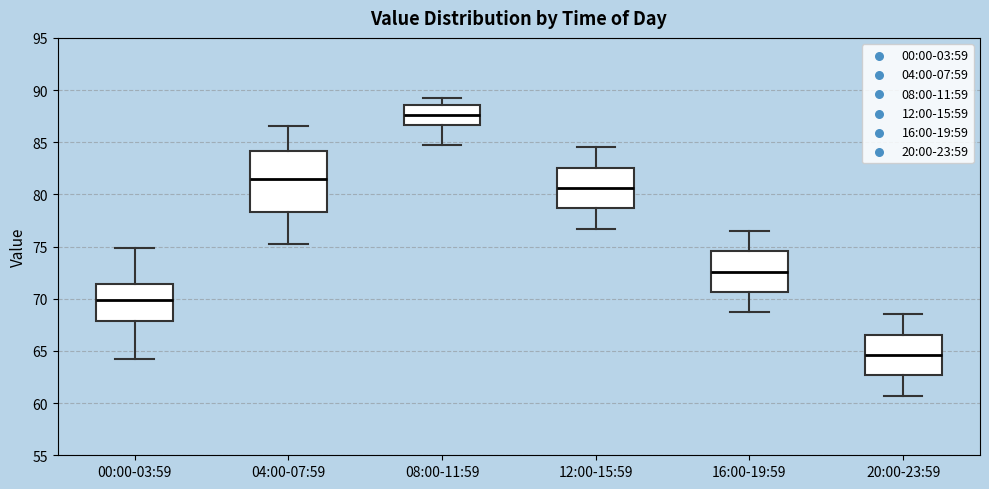

Reading left to right, read every box against the y-axis: the position of its median line, the range the box covers, and the ends of its whiskers. The values are not printed on the chart, so give them approximately, as read against the axis.

00:00-03:59: median 70.0, box 68.0 to 71.5, whiskers 64.0 to 75.0
04:00-07:59: median 81.5, box 78.5 to 84.0, whiskers 75.0 to 86.5
08:00-11:59: median 87.5, box 86.5 to 88.5, whiskers 84.5 to 89.0
12:00-15:59: median 80.5, box 78.5 to 82.5, whiskers 76.5 to 84.5
16:00-19:59: median 72.5, box 70.5 to 74.5, whiskers 68.5 to 76.5
20:00-23:59: median 64.5, box 62.5 to 66.5, whiskers 60.5 to 68.5